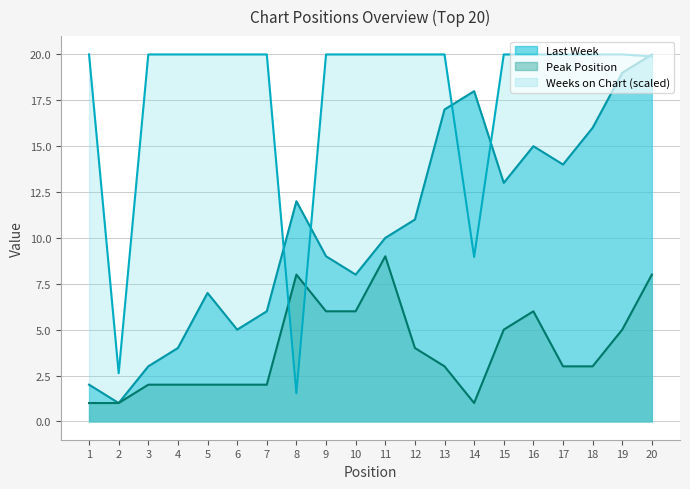

What is the difference between the maximum and minimum values in the Weeks on Chart series?

18.5